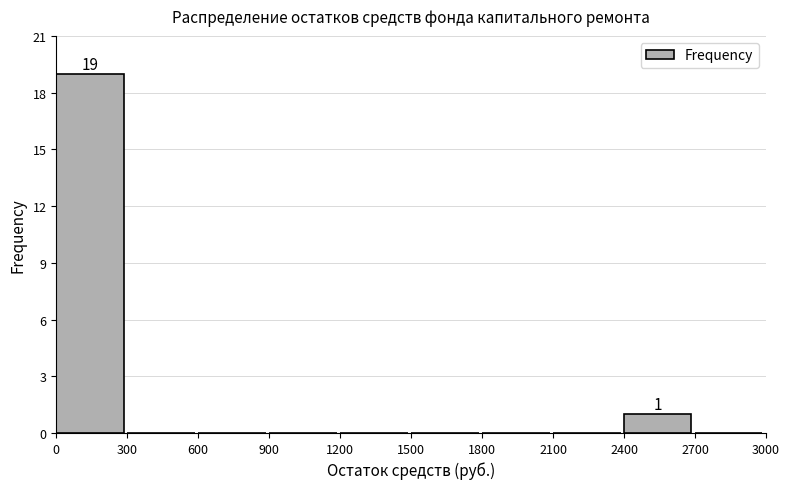

Which range on the x-axis has the tallest bar?

0 to 300